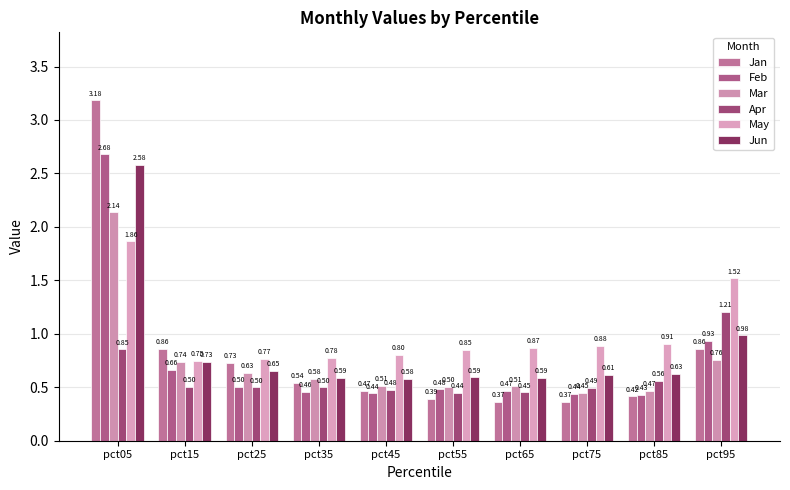

What is the value of the Jan bar at the 3rd from the left?

0.7